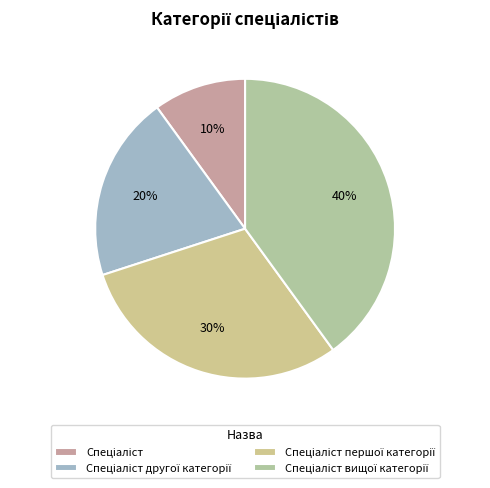

Count the number of slices in the pie.

4